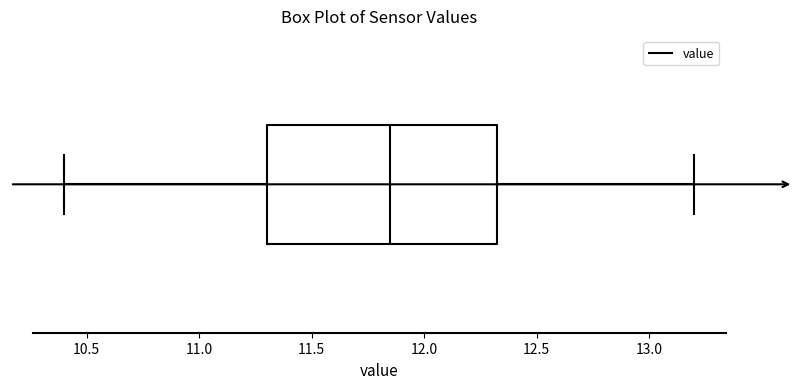

Read this box plot against the x-axis: the position of the median line, the range covered by the box, and the ends of both whiskers. The values are not printed on the chart, so give them approximately, as read against the axis.

median 11.85, box 11.30 to 12.35, whiskers 10.40 to 13.20